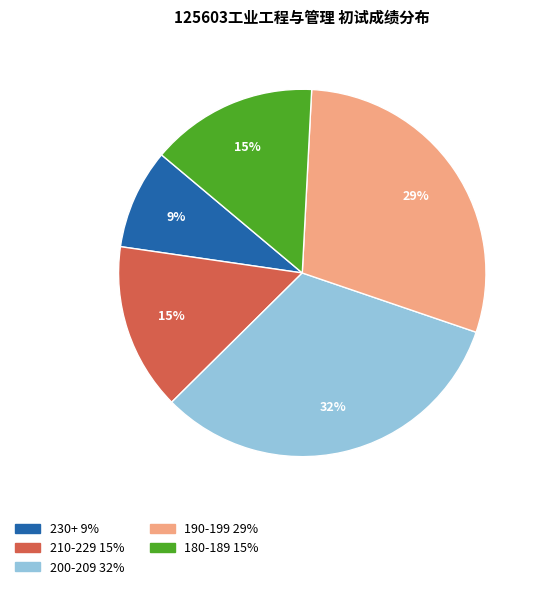

Is there any slice that represents more than half of the pie?

No